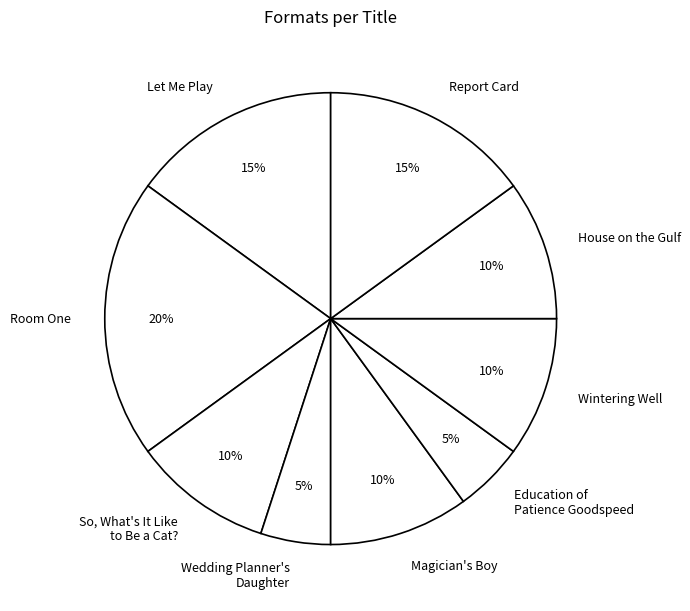

True or false: House on the Gulf accounts for 10% of the total.

True